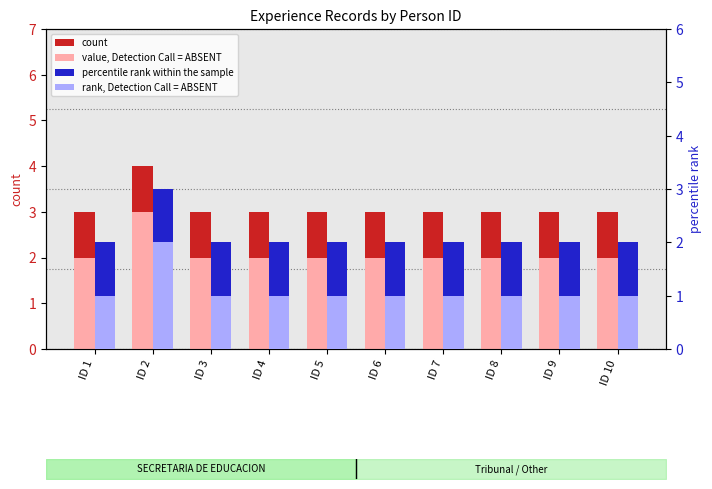

What is the greatest value displayed?

4